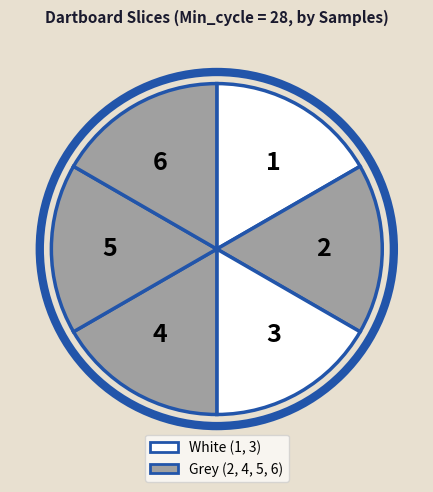

Is there a majority slice in this chart?

No